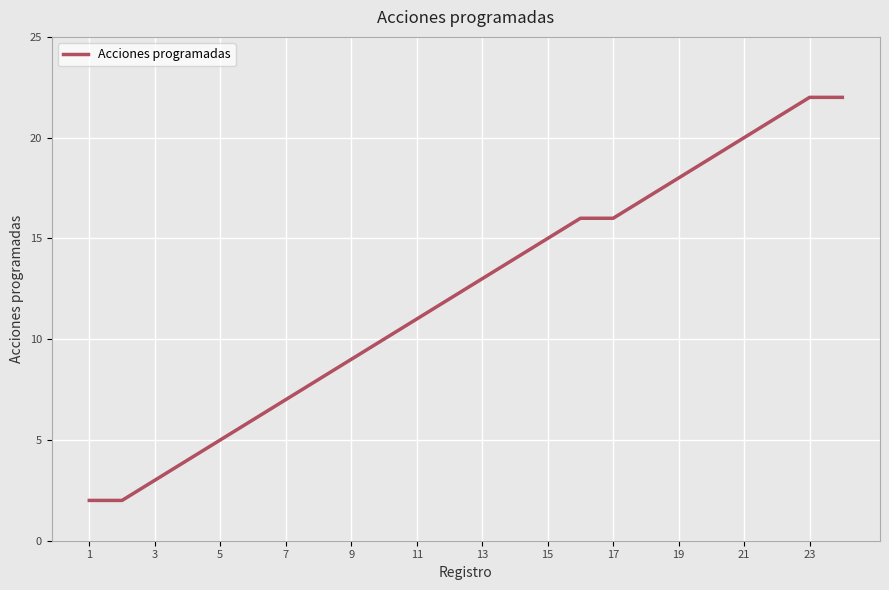

What is the greatest value displayed?

22